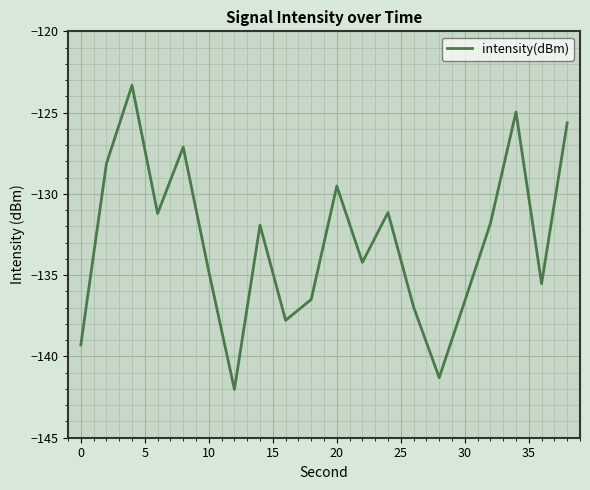

What is the minimum value shown in the chart?

-142.0